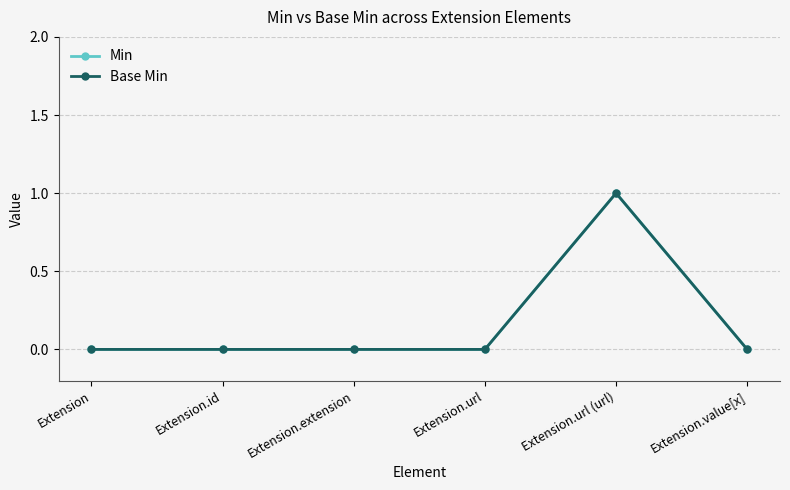

At which category does Base Min reach its first local peak?

Extension.url (url)